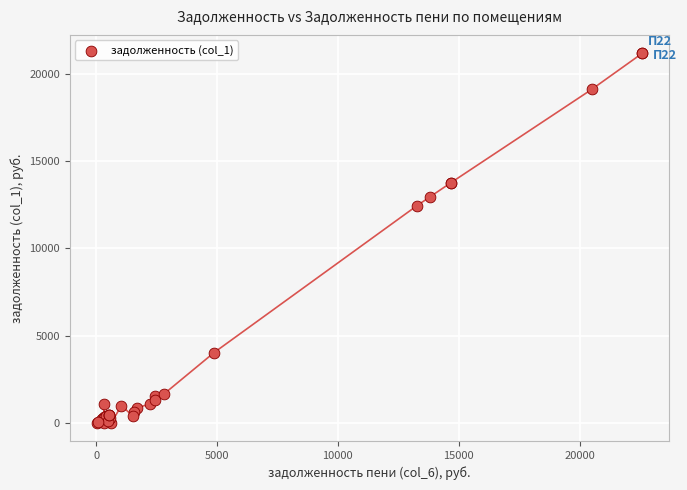

What Y value in the scatter plot is closest to 10596?

12454.8